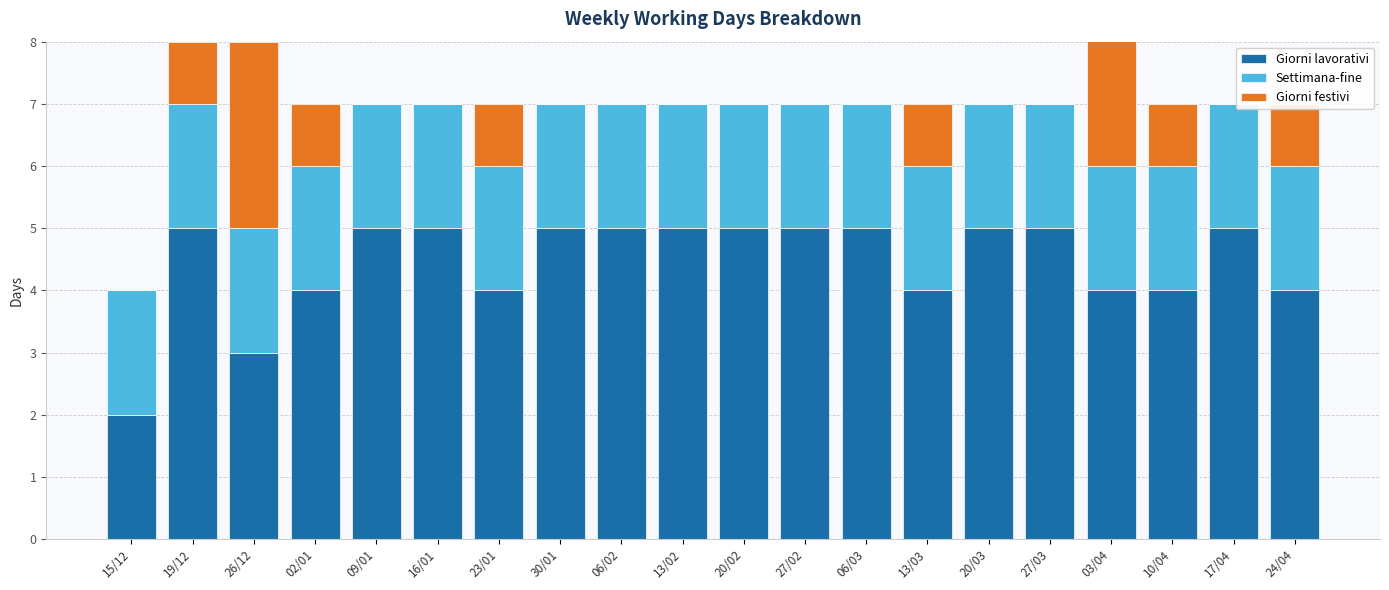

How many bars are there in total?

60